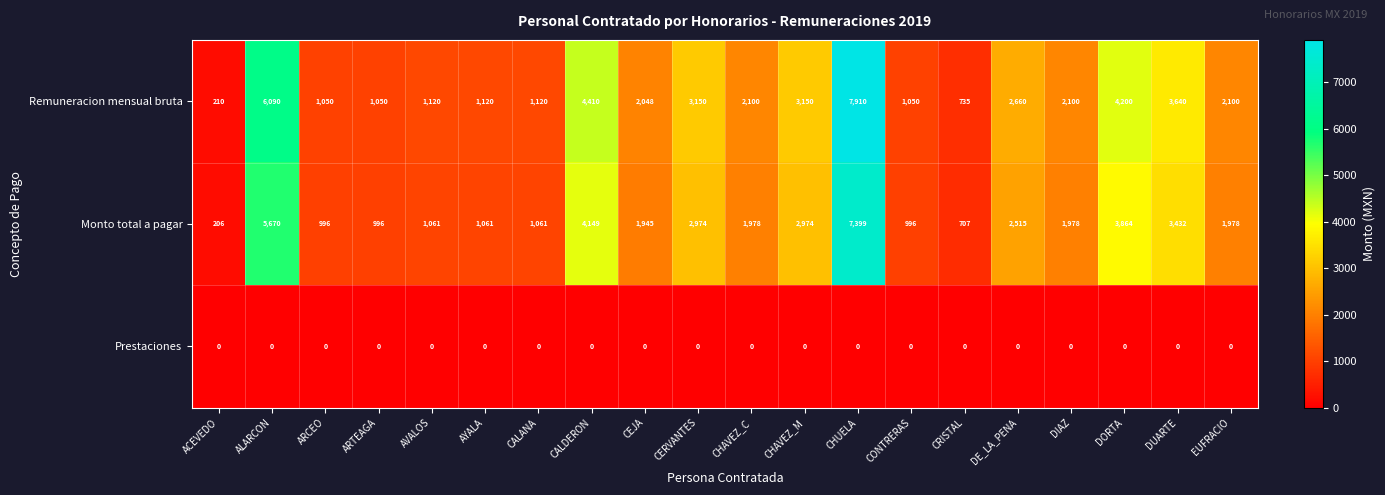

Which series has the largest range (max minus min)?

Remuneracion mensual bruta